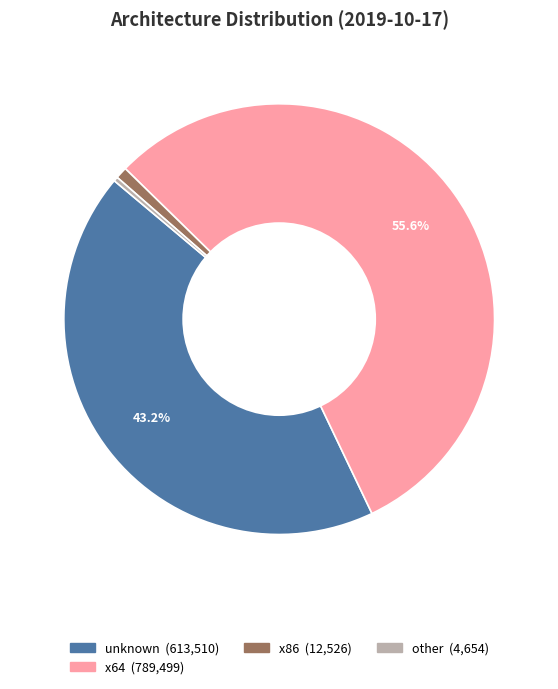

Is there a majority slice in this chart?

Yes